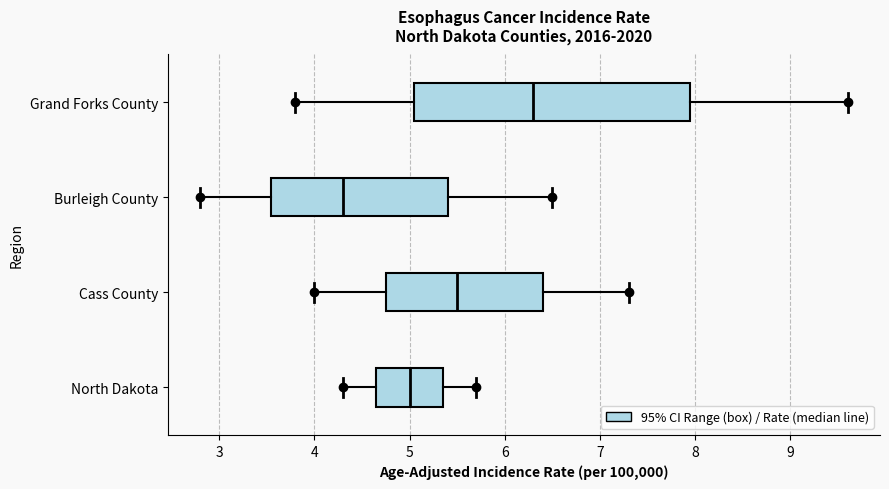

Where is the left edge of the box for Burleigh County on the x-axis? The values are not printed on the chart, so give them approximately, as read against the axis.

3.6